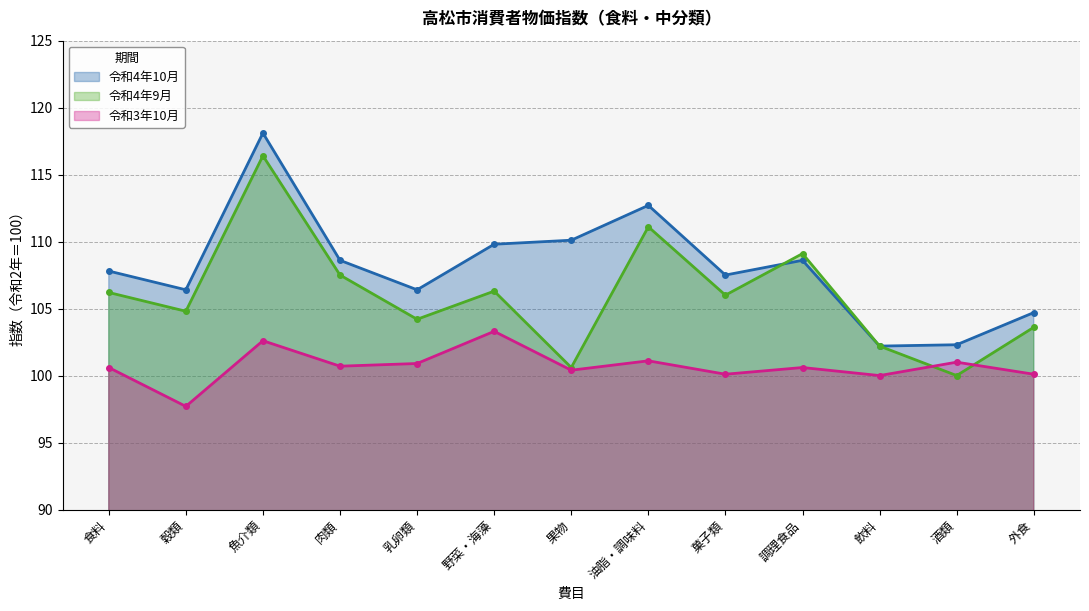

Which series has the largest total across all categories?

令和4年10月